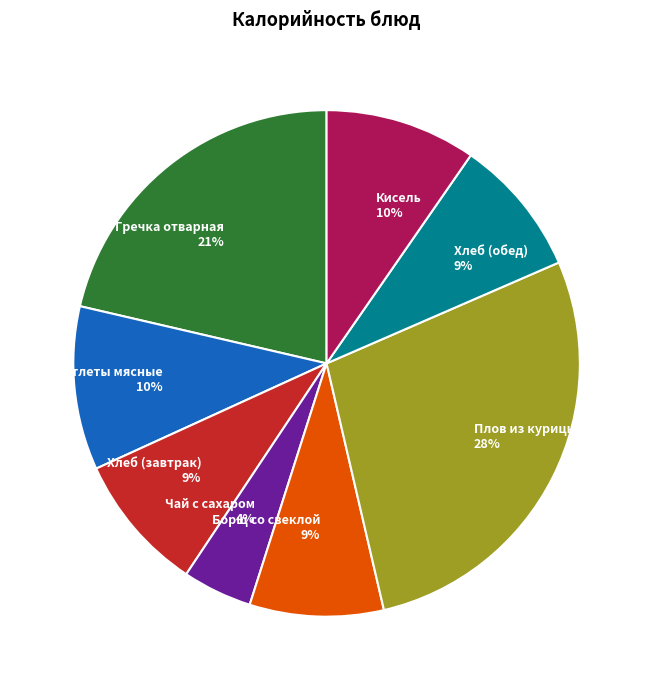

What percentage is the Борщ со свеклой slice, to the nearest percent?

9%